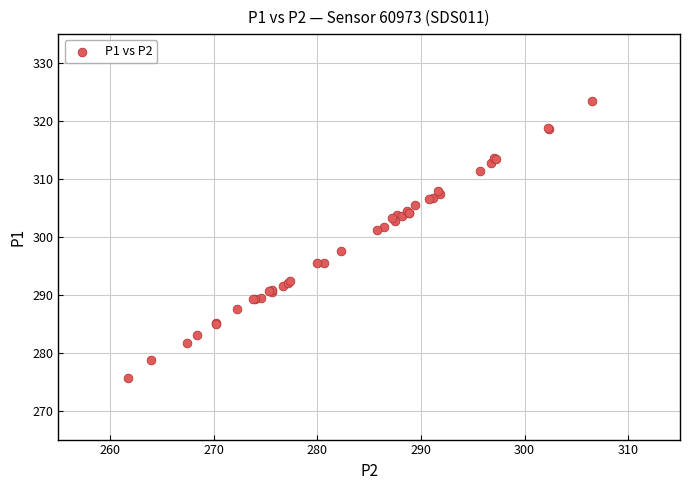

What Y value in the scatter plot is closest to 299?

297.6